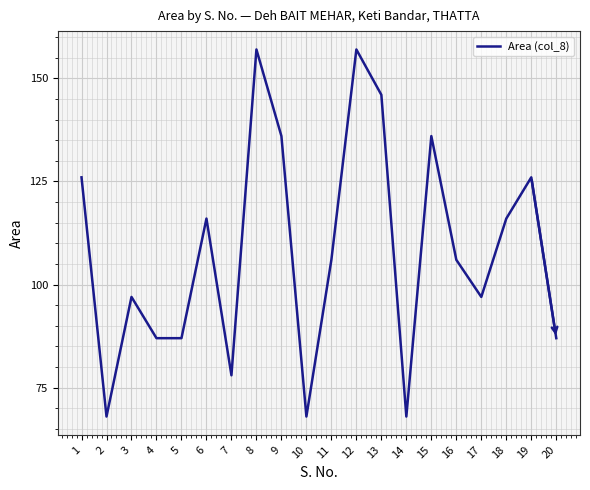

What is the change in value from 5 to 10?

-19